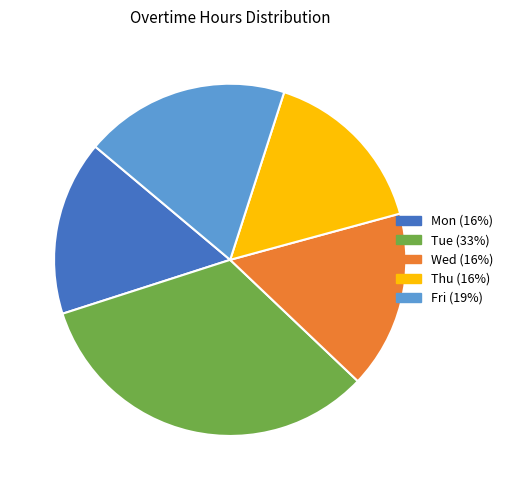

Is there a majority slice in this chart?

No